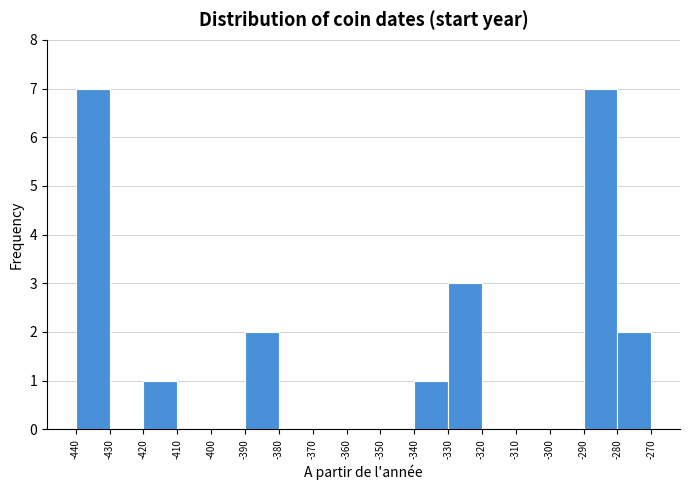

Reading left to right, transcribe this chart: for each bar, give the range it covers on the x-axis and its height. The values are not printed on the chart, so give them approximately, as read against the axis.

-440 to -430: 7
-430 to -420: 0
-420 to -410: 1
-410 to -400: 0
-400 to -390: 0
-390 to -380: 2
-380 to -370: 0
-370 to -360: 0
-360 to -350: 0
-350 to -340: 0
-340 to -330: 1
-330 to -320: 3
-320 to -310: 0
-310 to -300: 0
-300 to -290: 0
-290 to -280: 7
-280 to -270: 2